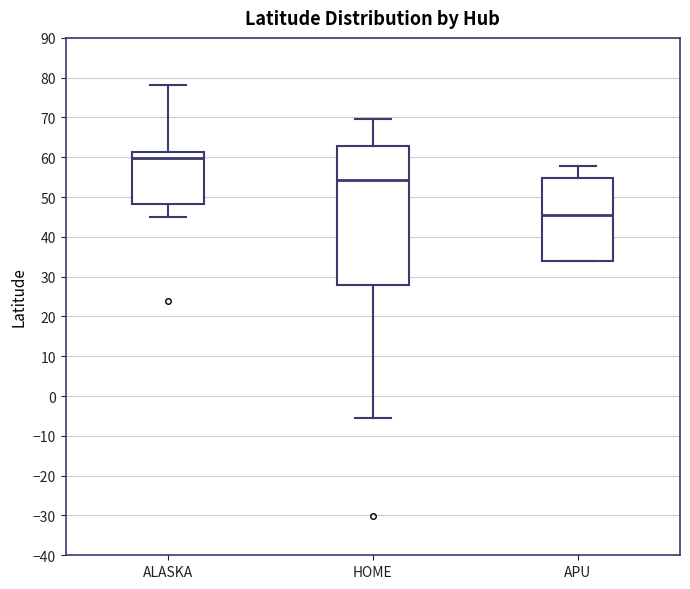

Where does the lower whisker of the box for ALASKA end on the y-axis? The values are not printed on the chart, so give them approximately, as read against the axis.

45